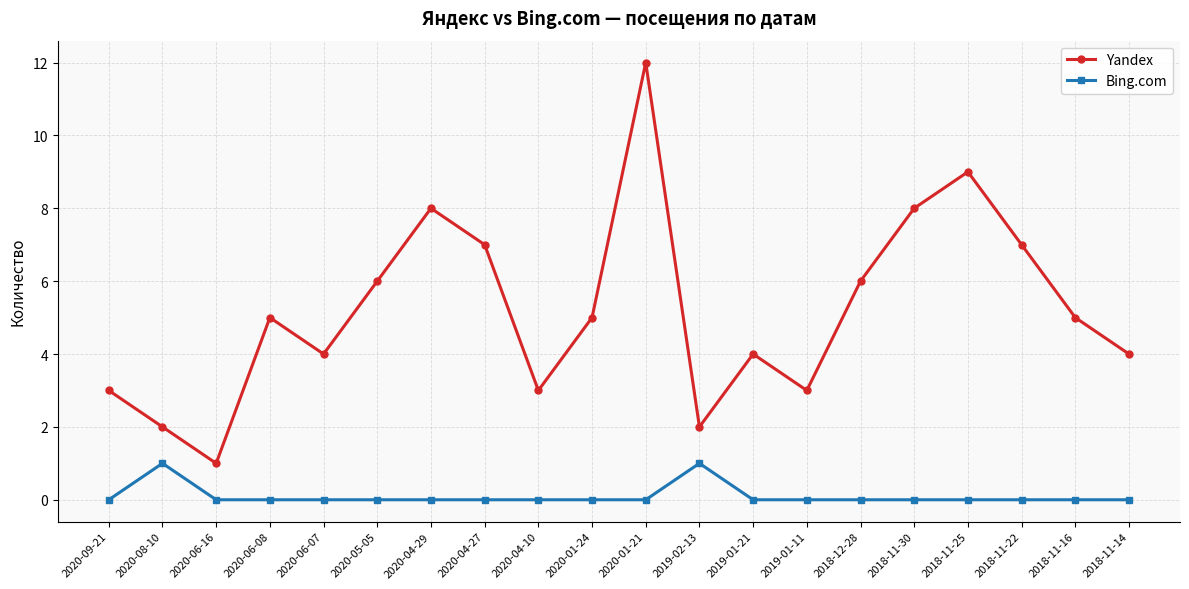

List the series in order of their peak value, lowest first.

Bing.com, Yandex